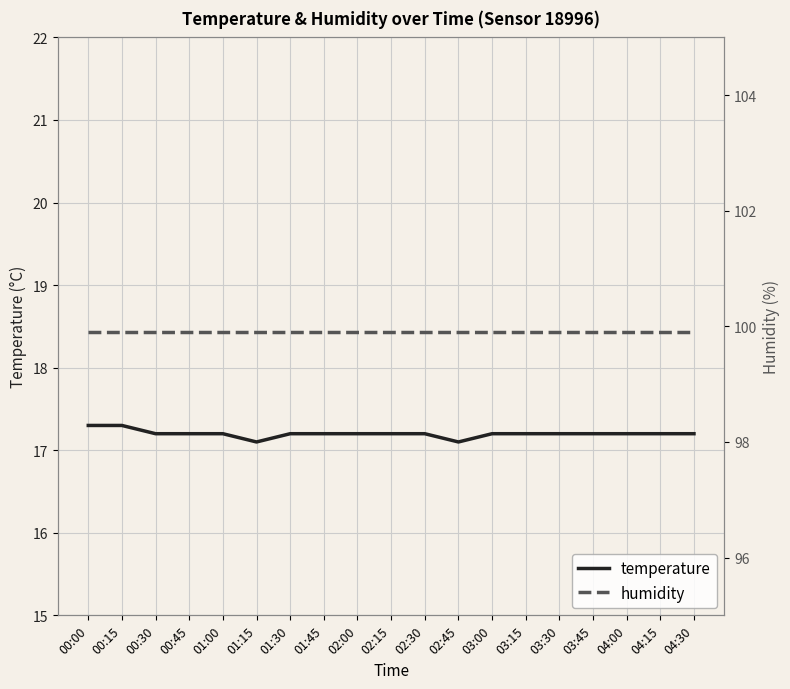

Is the value of temperature at 00:00 greater than the value of humidity at 02:15?

No